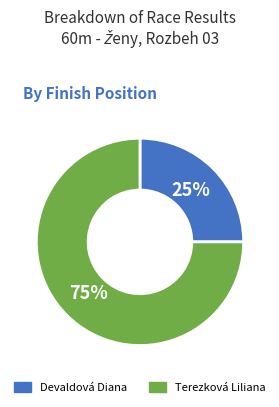

Does any single category account for the majority?

Yes